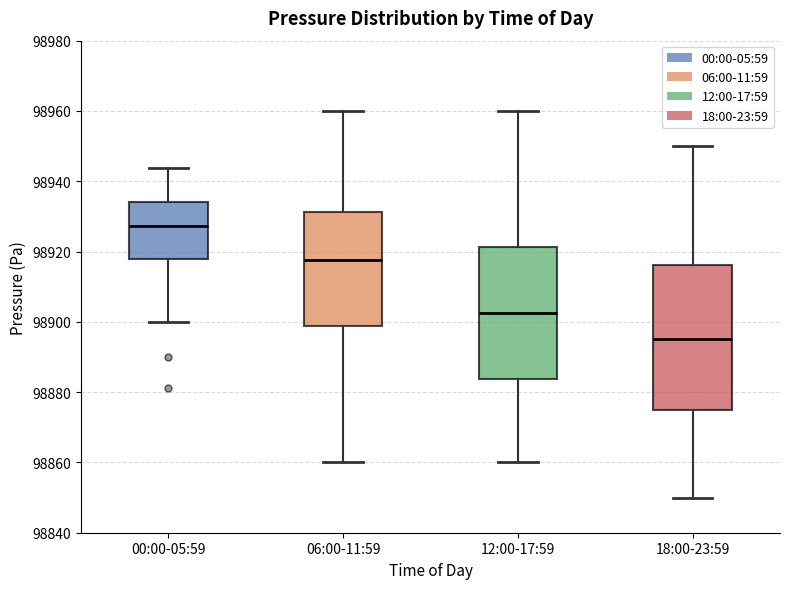

Which box is the tallest, from its lower edge to its upper edge?

18:00-23:59